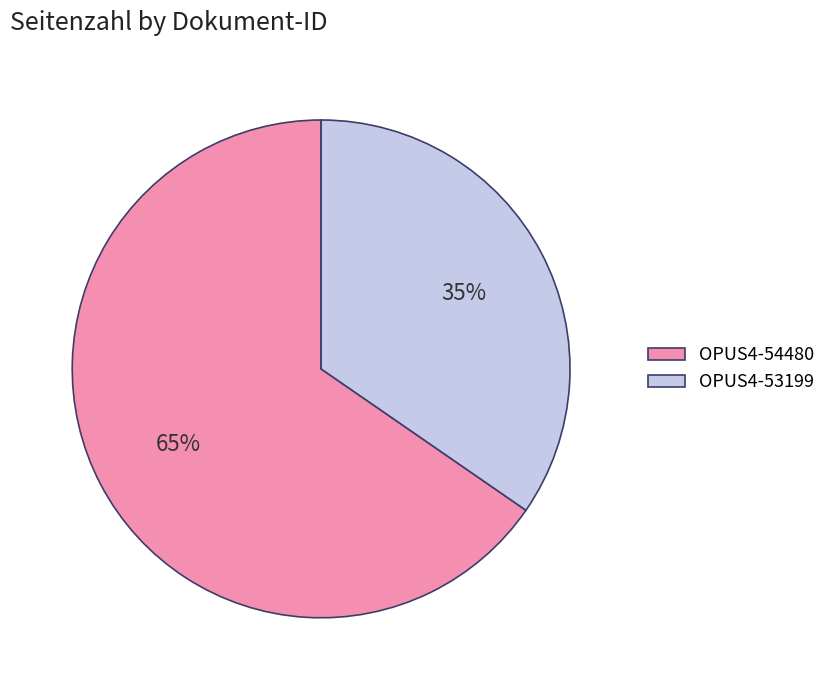

True or false: OPUS4-53199 accounts for 29% of the total.

False